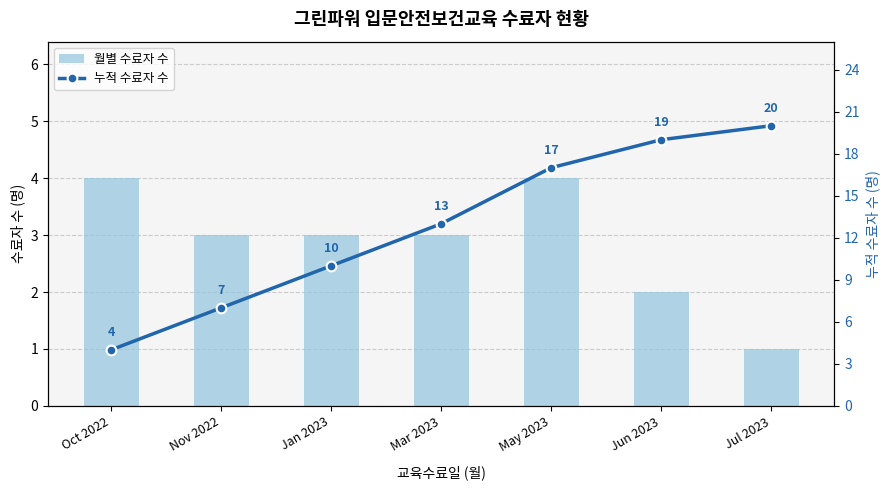

How many series are shown in this chart?

2